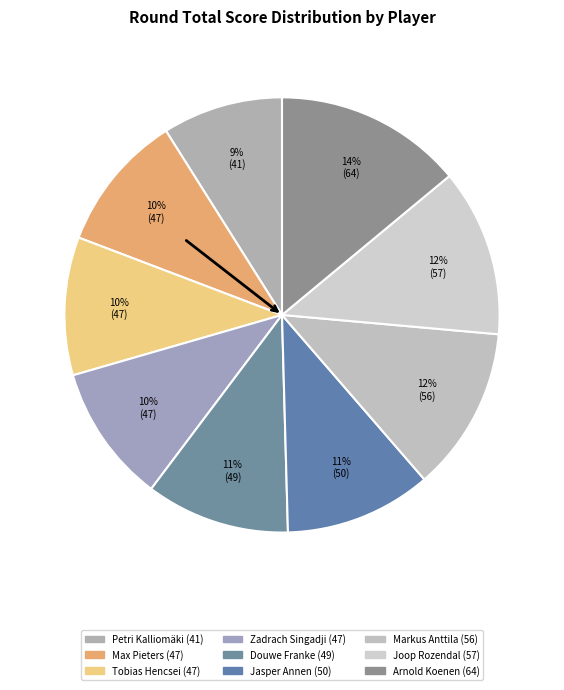

Which category has the smallest portion of the pie?

Petri Kalliomäki
(1)